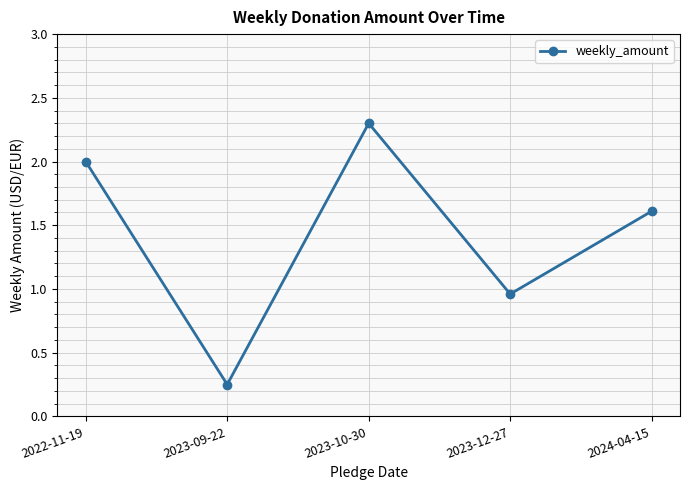

True or false: the data shows 2.3 at 2023-10-30.

True